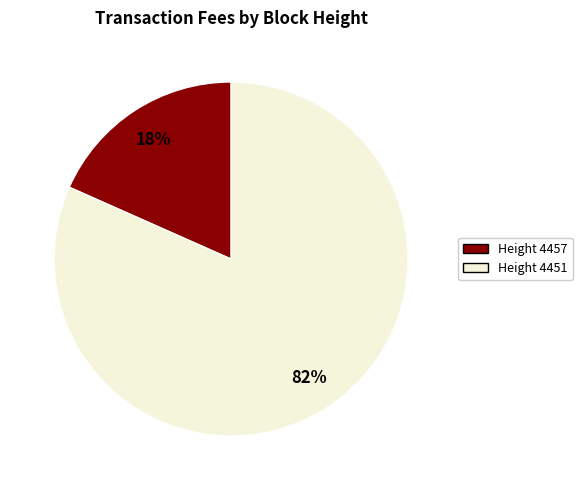

To the nearest percent, what is the average slice percentage?

50%